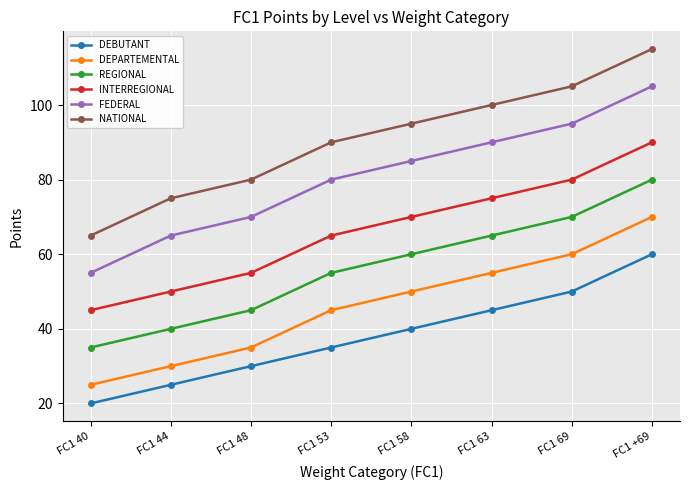

Count the REGIONAL values in the range 45 to 70.

5